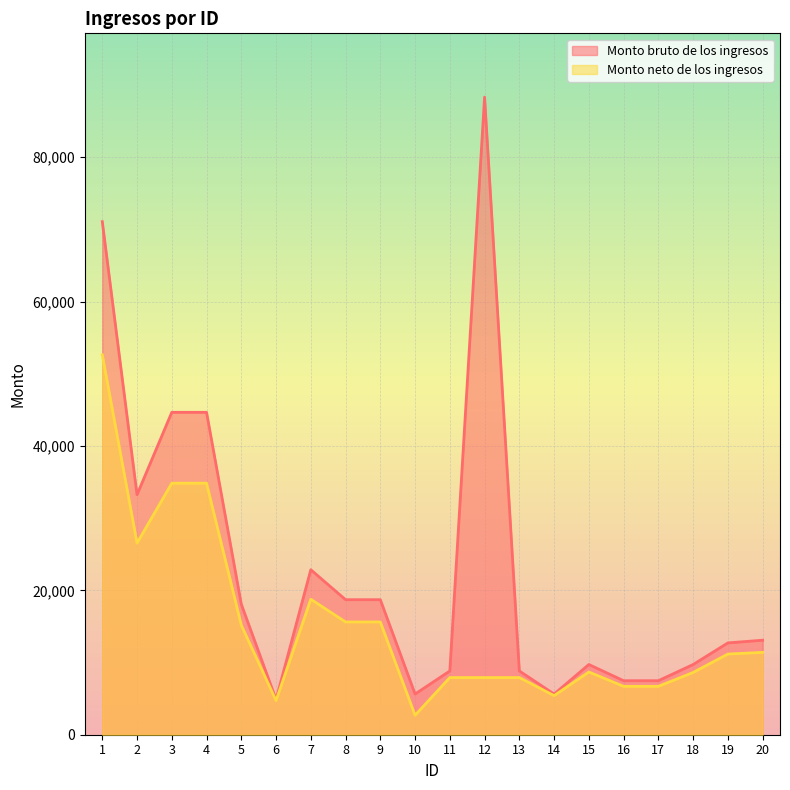

At 8, list the series in order from largest to smallest.

Monto bruto de los ingresos, Monto neto de los ingresos